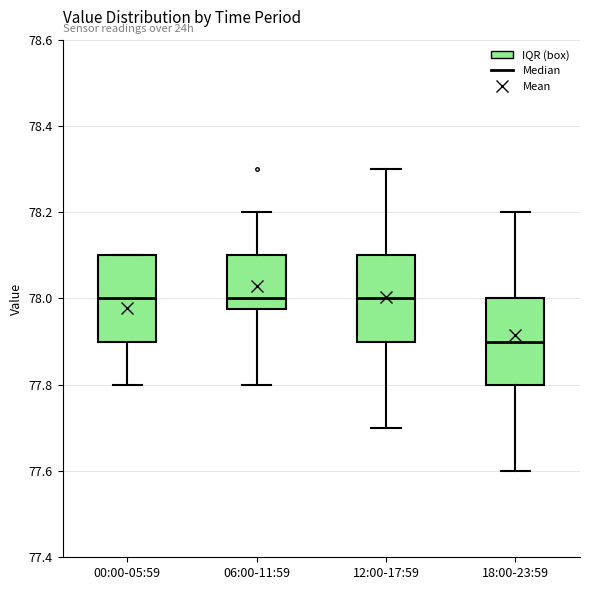

Where is the lower edge of the box for 06:00-11:59 on the y-axis? The values are not printed on the chart, so give them approximately, as read against the axis.

77.98